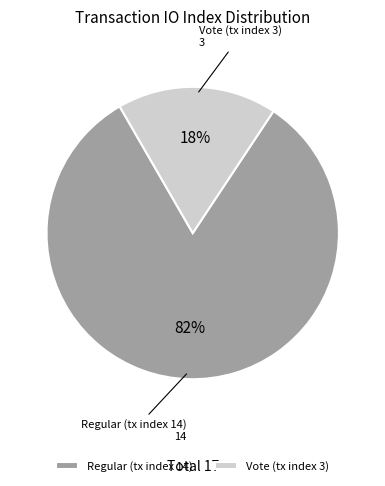

How many slices are in this pie chart?

2